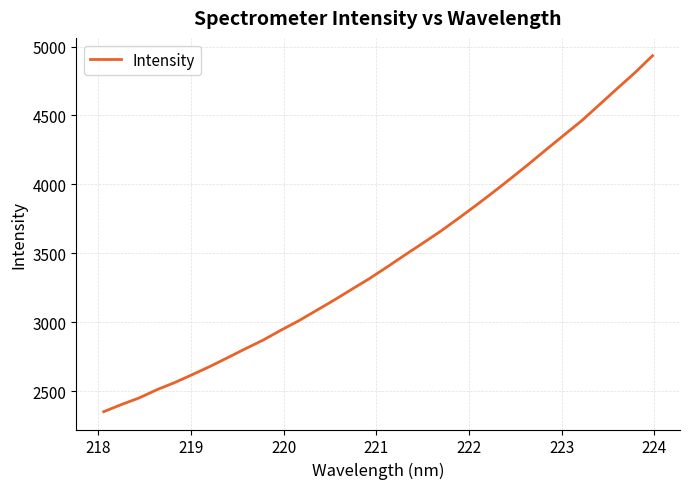

What is the maximum value shown in the chart?

4933.6